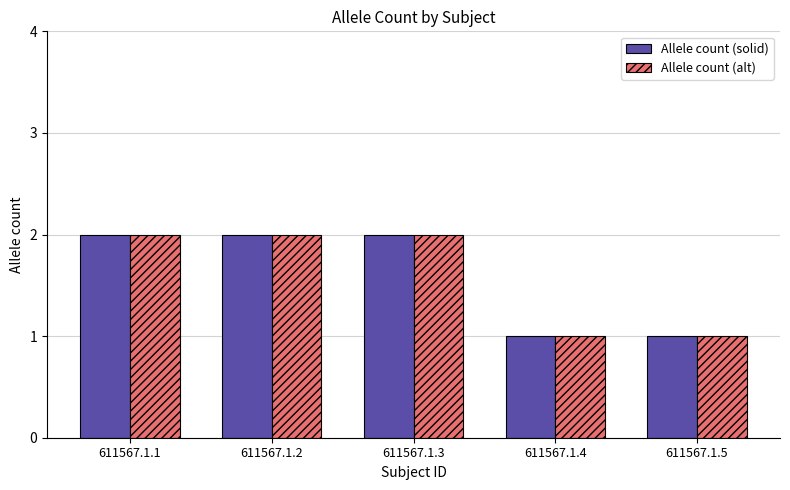

What is the total value across all series at 611567.1.5?

2